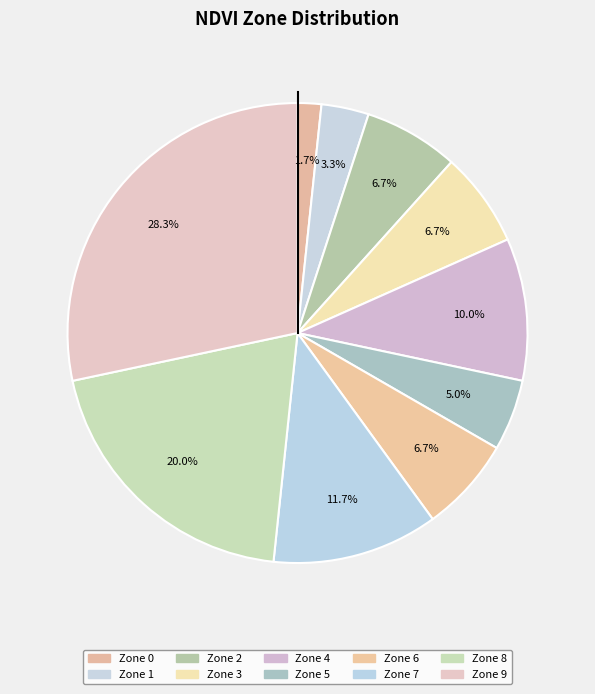

Rank the categories by value from lowest to highest.

Zone 0, Zone 1, Zone 5, Zone 2, Zone 3, Zone 6, Zone 4, Zone 7, Zone 8, Zone 9